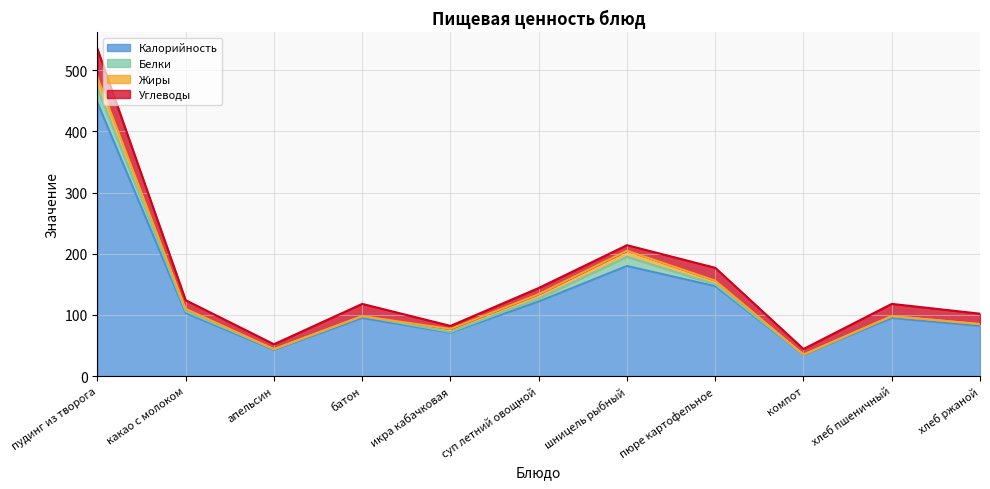

Between which two adjacent categories do Белки and Углеводы first intersect?

суп летний овощной and шницель рыбный